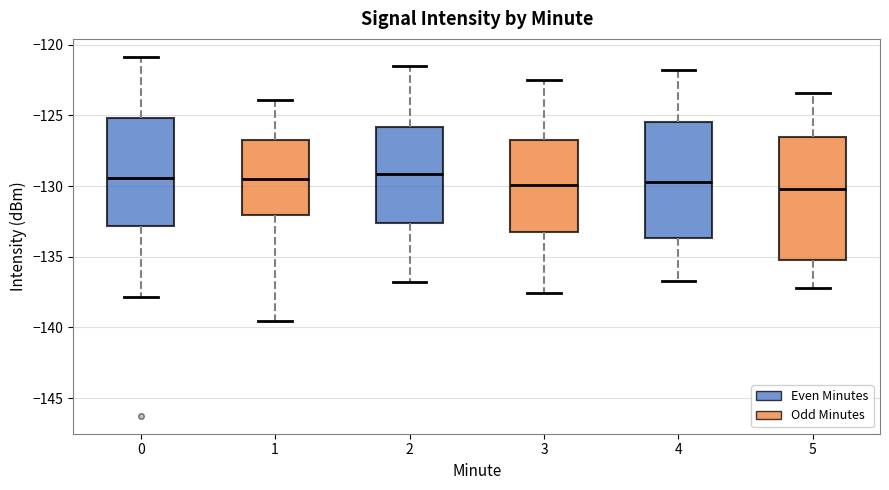

Where is the lower edge of the box at x = 5 on the y-axis? The values are not printed on the chart, so give them approximately, as read against the axis.

-135.0